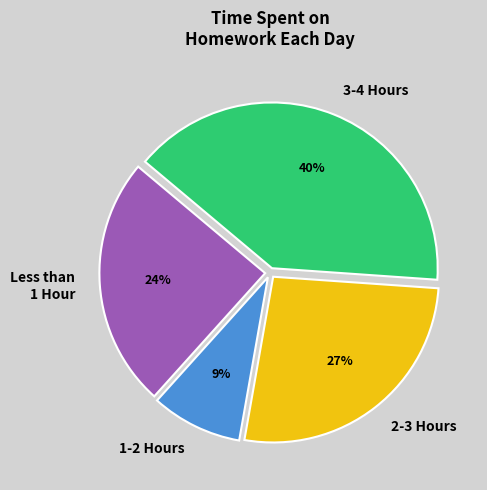

Is it true that Less than 1 Hour is 30% of the pie?

False